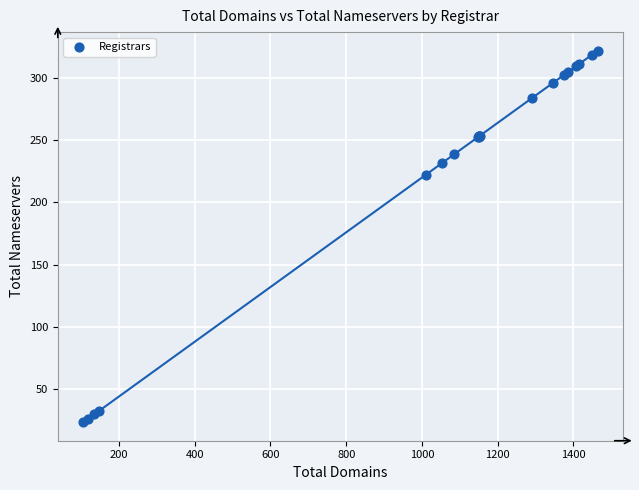

What Y value in the scatter plot is closest to 172?

222.4